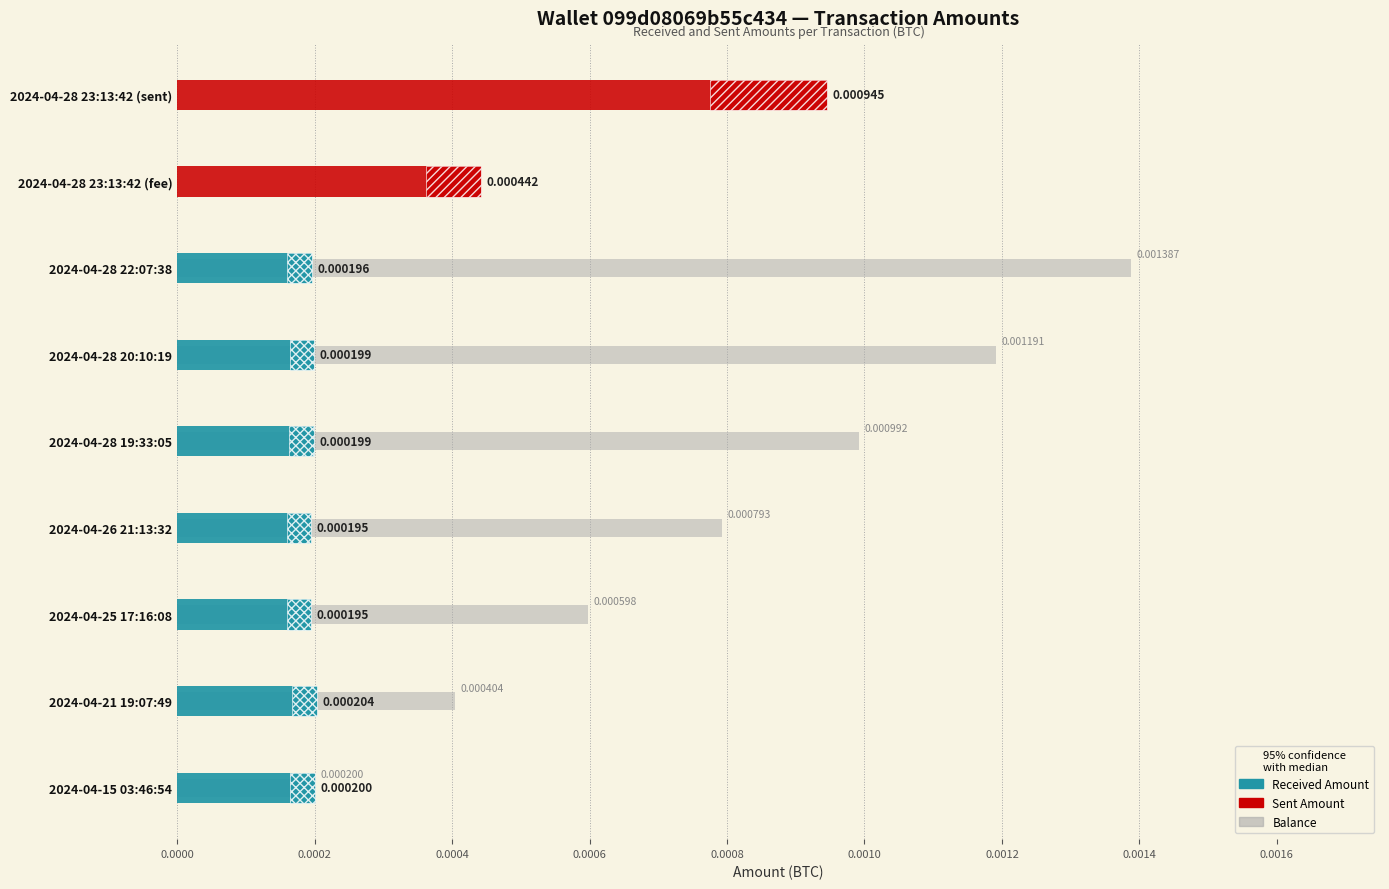

True or false: sent amount has a value of 0.0 at 2024-04-28 23:13:42 (fee).

False